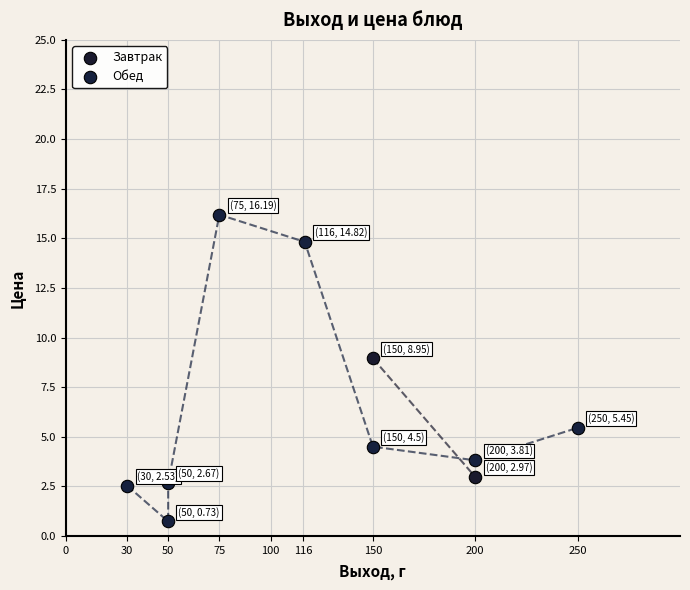

What are all the series names shown in the legend?

Завтрак, Обед